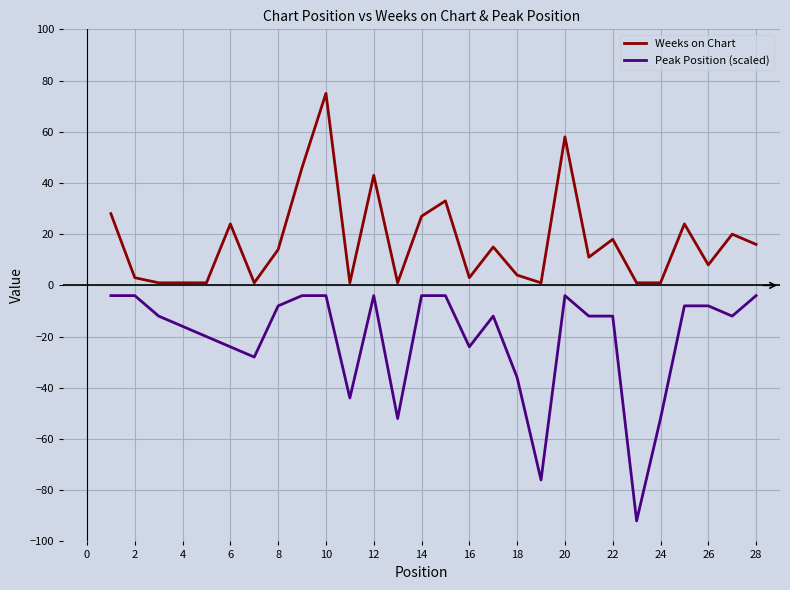

Which series has the widest spread of values?

Peak Position (scaled)